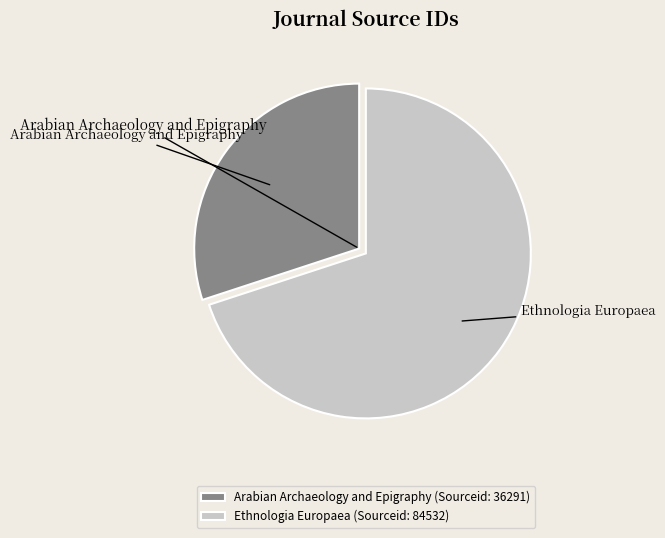

Combined, do Arabian Archaeology and Epigraphy (Sourceid: 36291) and Ethnologia Europaea (Sourceid: 84532) account for over 50%?

Yes